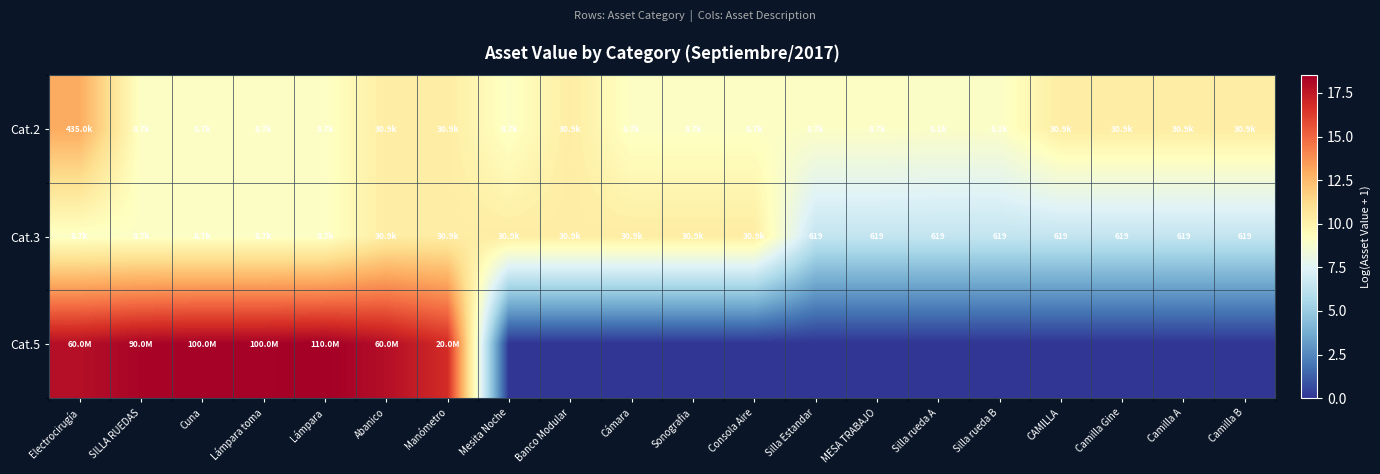

Which label corresponds to the smallest value in the chart?

Mesita Noche